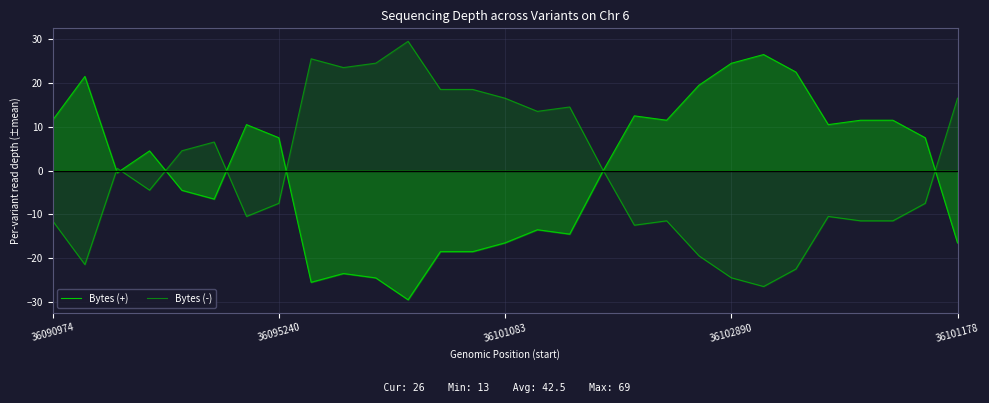

What is the minimum value shown in the chart?

-29.5